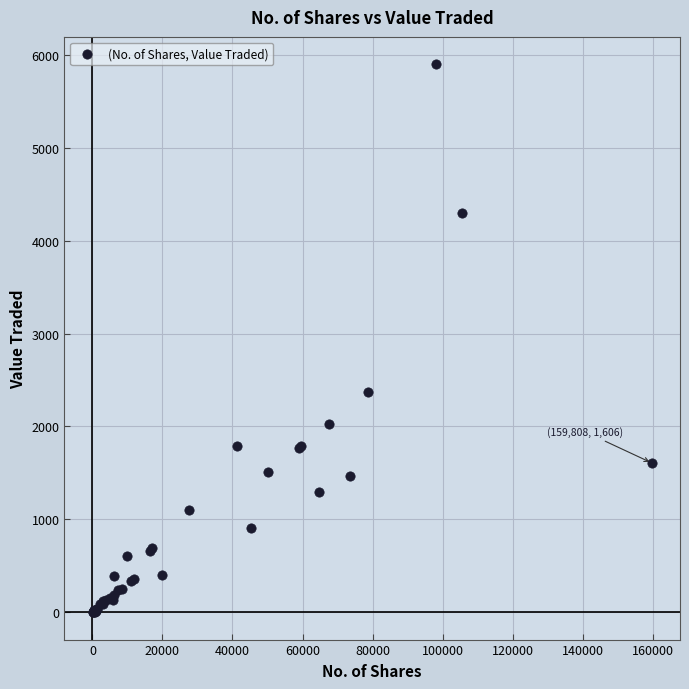

What Y value in the scatter plot is closest to 2950?

2374